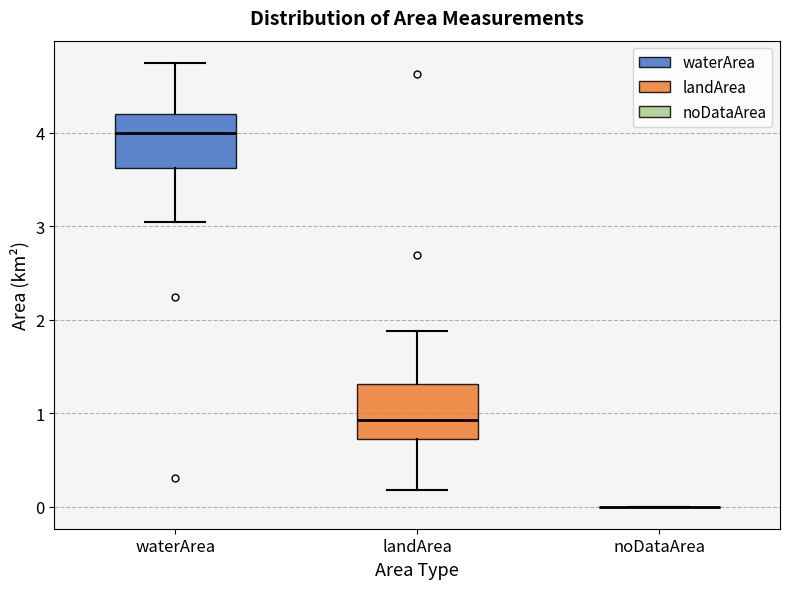

Reading left to right, transcribe this box plot: for each box, give where its median line is, the range the box spans, and where its two whiskers end, as read against the y-axis. The values are not printed on the chart, so give them approximately, as read against the axis.

waterArea: median 4.0, box 3.6 to 4.2, whiskers 3.1 to 4.8
landArea: median 0.9, box 0.7 to 1.3, whiskers 0.2 to 1.9
noDataArea: box collapsed to a line at 0.0, whiskers 0.0 to 0.0